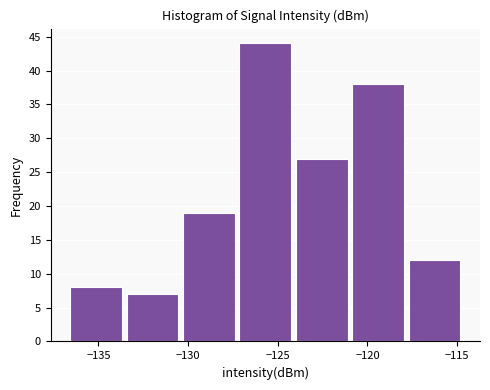

Over which range of the x-axis is the bar tallest?

-127.5 to -124.0